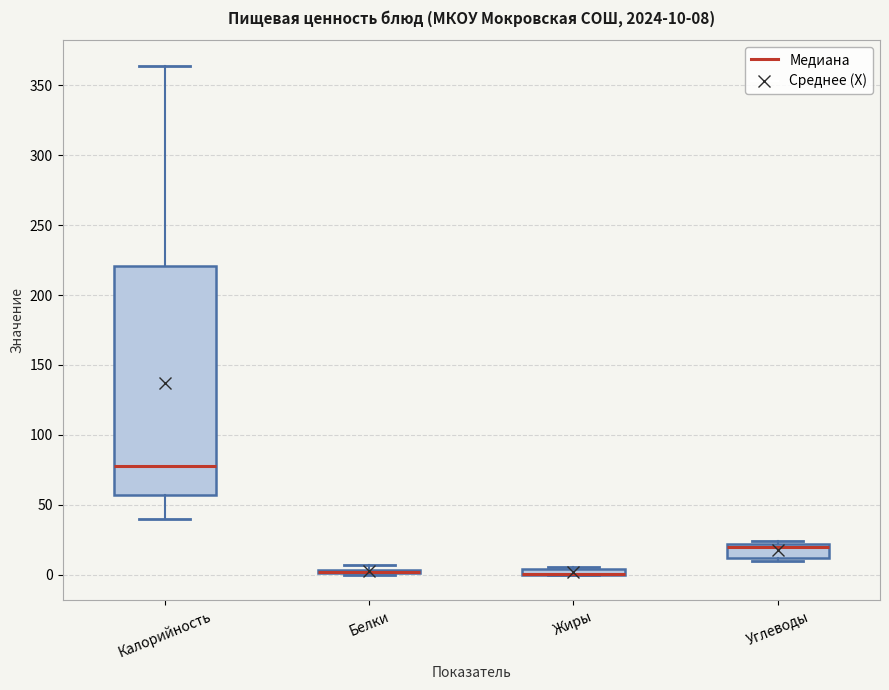

Which box is the tallest, from its lower edge to its upper edge?

Калорийность